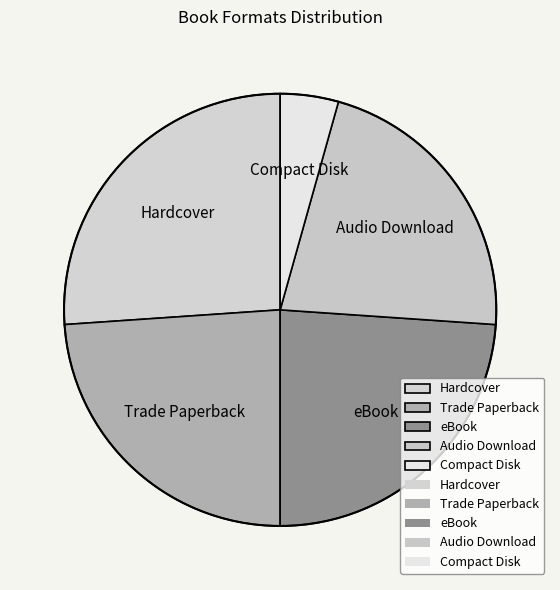

How many segments does this pie chart have?

5